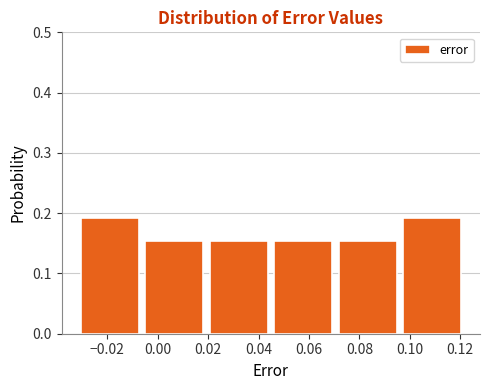

How tall is the bar that spans -0.032 to -0.006 on the x-axis? Neither the bar edges nor the heights are printed on the chart, so give them approximately, as read against the axes.

0.19